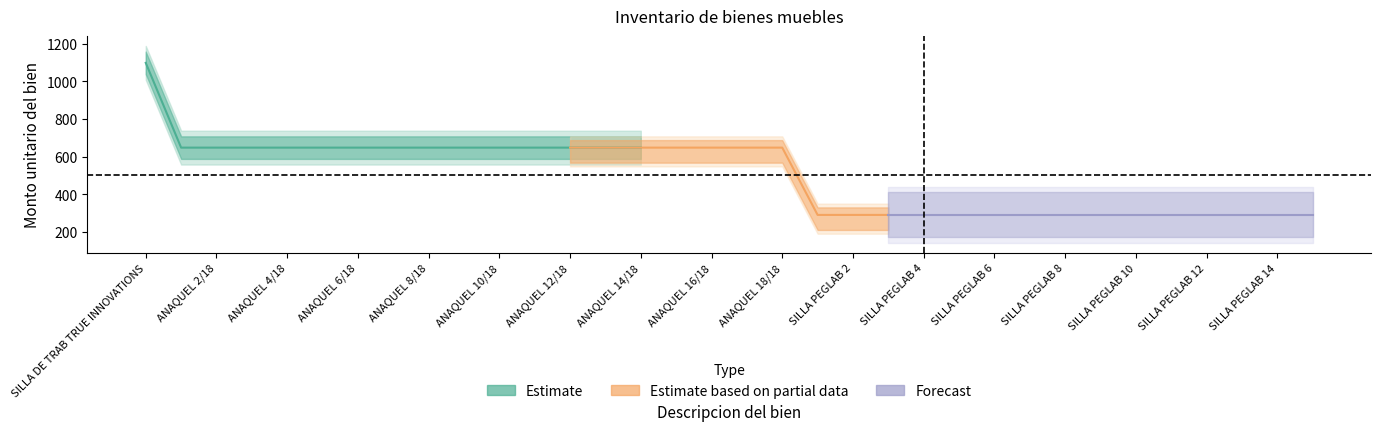

Is this an area chart (filled region under the line)?

No